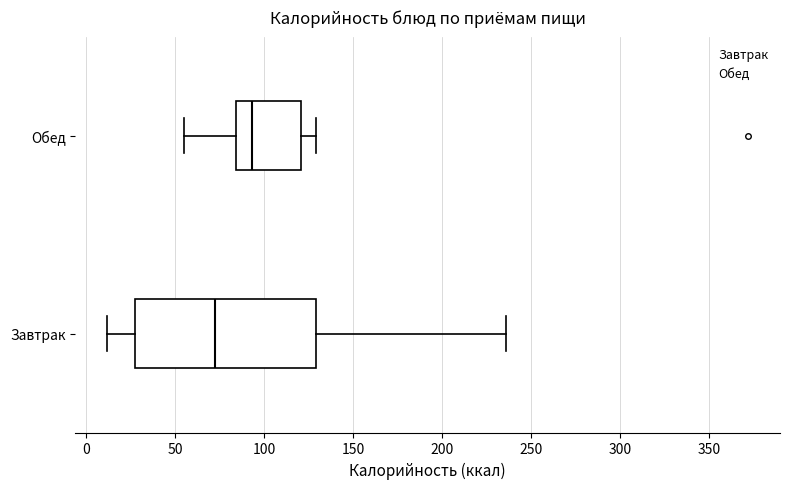

Which box has the furthest to the right median line?

Обед